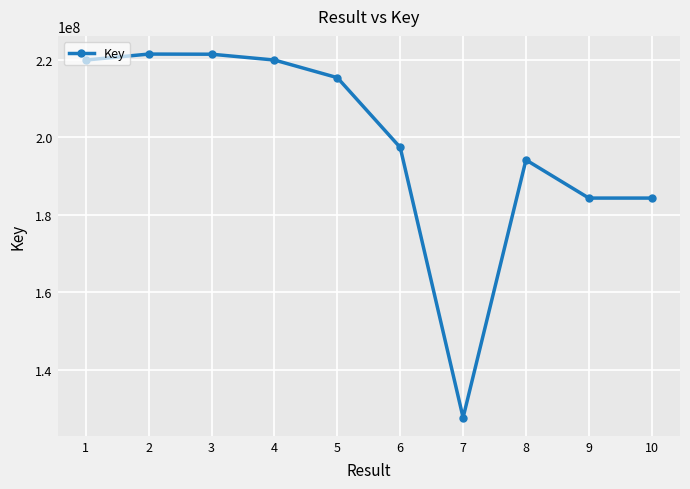

The value at 7 is 127677268. True or false?

True